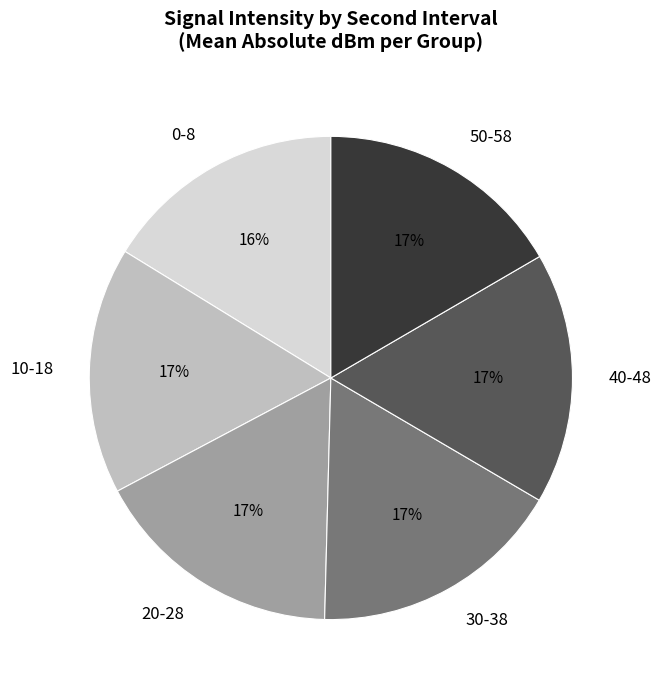

How many segments does this pie chart have?

6